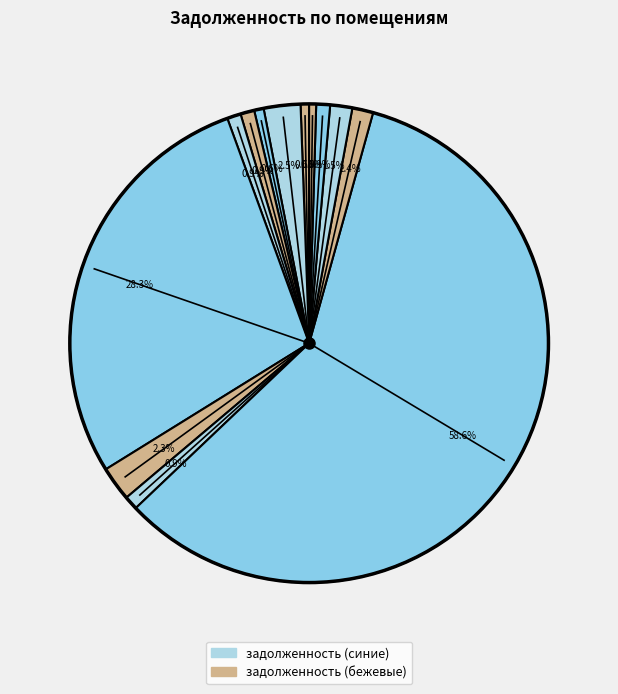

How many segments does this pie chart have?

13